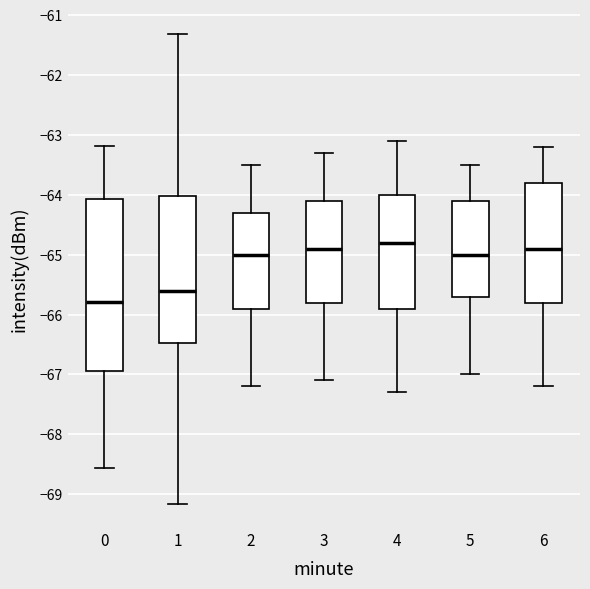

Which box is the tallest, from its lower edge to its upper edge?

0